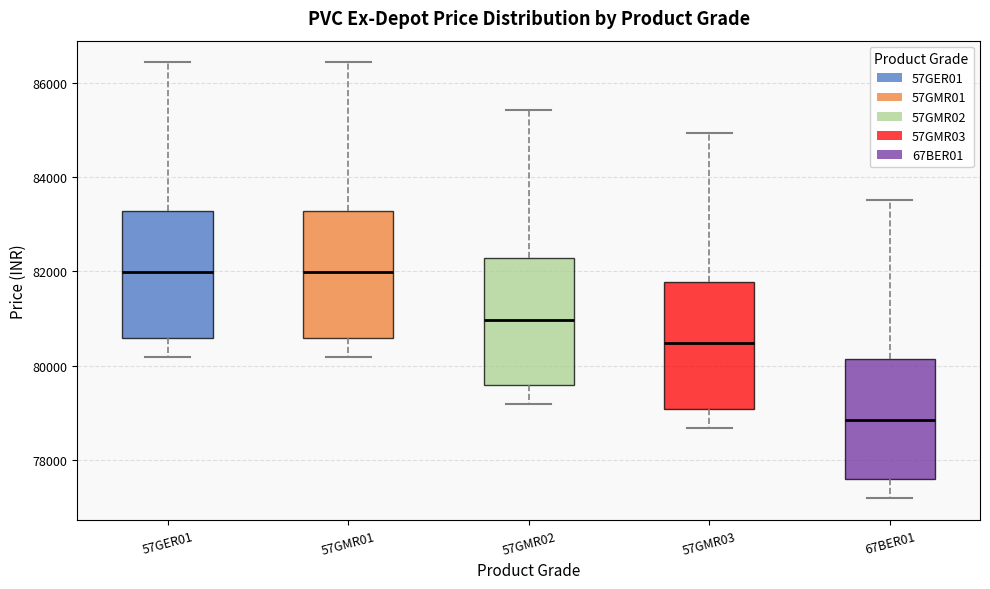

Reading left to right, read every box against the y-axis: the position of its median line, the range the box covers, and the ends of its whiskers. The values are not printed on the chart, so give them approximately, as read against the axis.

57GER01: median 82000, box 80600 to 83200, whiskers 80200 to 86400
57GMR01: median 82000, box 80600 to 83200, whiskers 80200 to 86400
57GMR02: median 81000, box 79600 to 82200, whiskers 79200 to 85400
57GMR03: median 80400, box 79000 to 81800, whiskers 78600 to 85000
67BER01: median 78800, box 77600 to 80200, whiskers 77200 to 83600